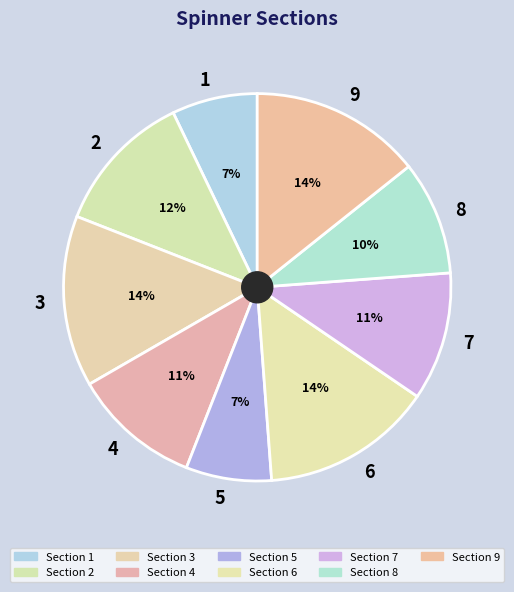

Is the sum of 4 and 3 greater than half?

No